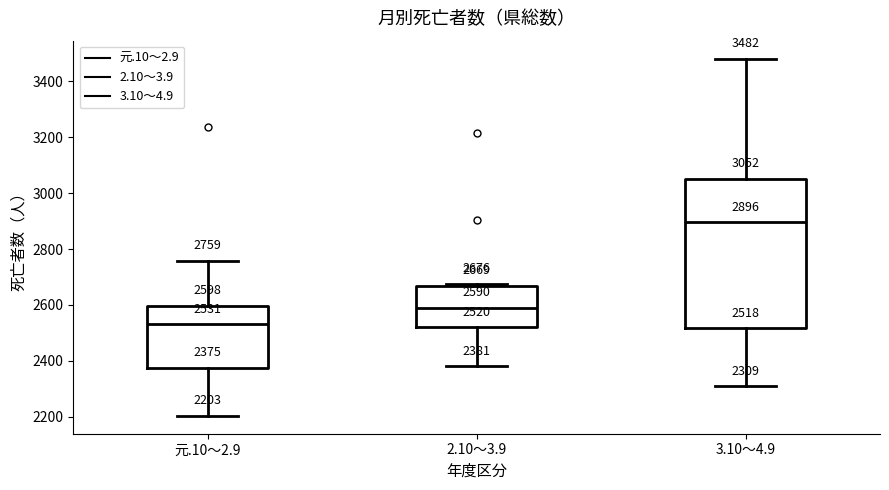

Comparing the boxes themselves (not the whiskers), which one is the tallest?

3.10～4.9